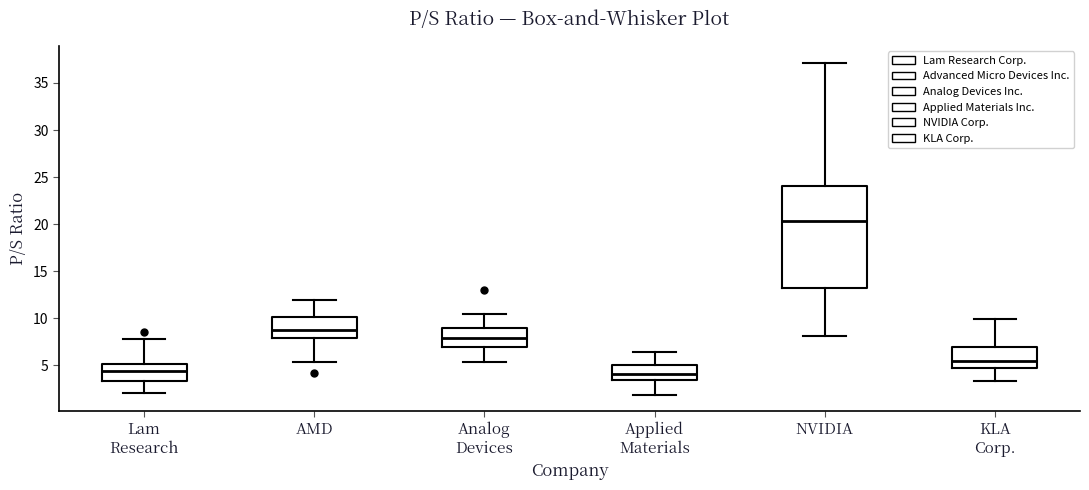

Reading left to right, transcribe this box plot: for each box, give where its median line is, the range the box spans, and where its two whiskers end, as read against the y-axis. The values are not printed on the chart, so give them approximately, as read against the axis.

Lam Research: median 4.5, box 3.5 to 5.0, whiskers 2.0 to 8.0
AMD: median 8.5, box 8.0 to 10.0, whiskers 5.5 to 12.0
Analog Devices: median 8.0, box 7.0 to 9.0, whiskers 5.5 to 10.5
Applied Materials: median 4.0, box 3.5 to 5.0, whiskers 2.0 to 6.5
NVIDIA: median 20.5, box 13.0 to 24.0, whiskers 8.0 to 37.0
KLA Corp.: median 5.5, box 4.5 to 7.0, whiskers 3.5 to 10.0